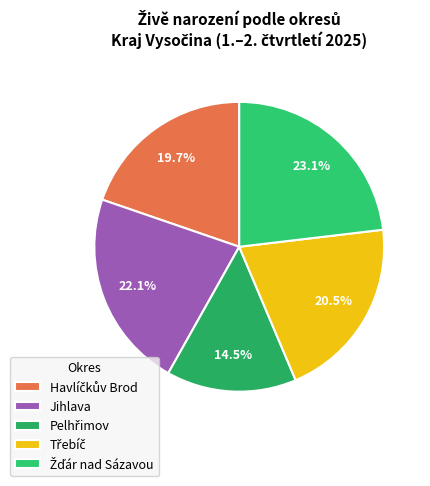

Is it true that Jihlava is 22% of the pie?

True